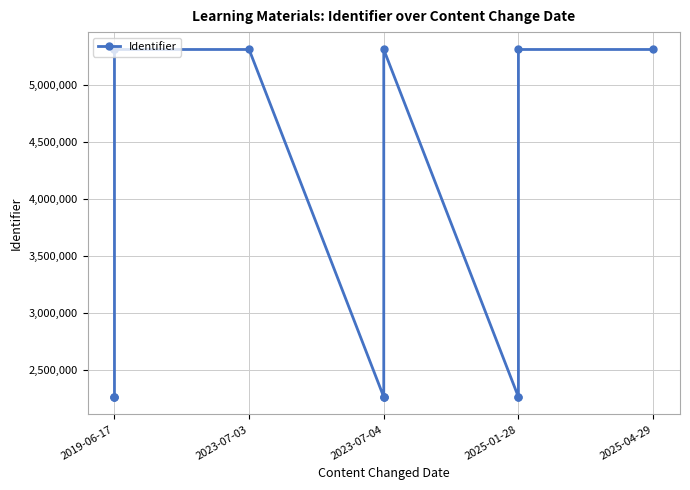

What is the difference between the maximum and minimum values?

3045300